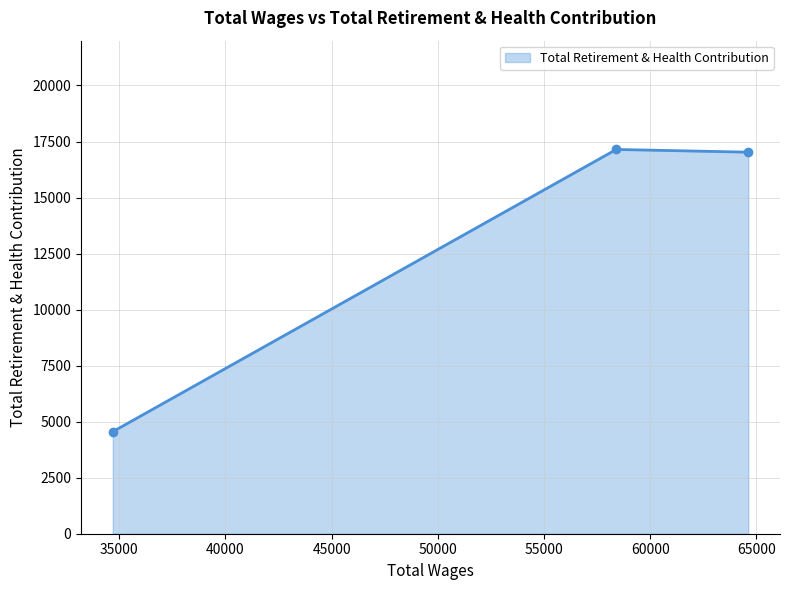

What is the change in value from 64620.0 to 34695.0?

-12471